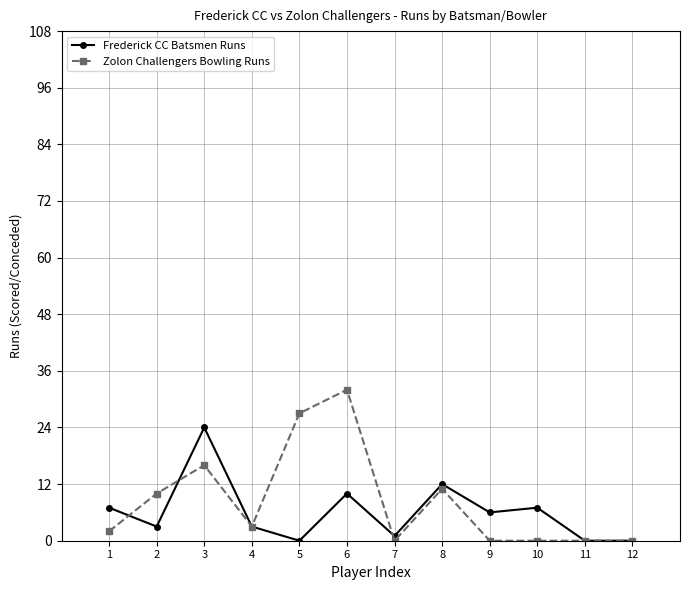

Reading left to right, what are all the values shown in this chart?

Frederick CC Batsmen Runs: 1=7	2=3	3=24	4=3	5=0	6=10	7=1	8=12	9=6	10=7	11=0	12=0
Zolon Challengers Bowling Runs: 1=2	2=10	3=16	4=3	5=27	6=32	7=0	8=11	9=0	10=0	11=0	12=0